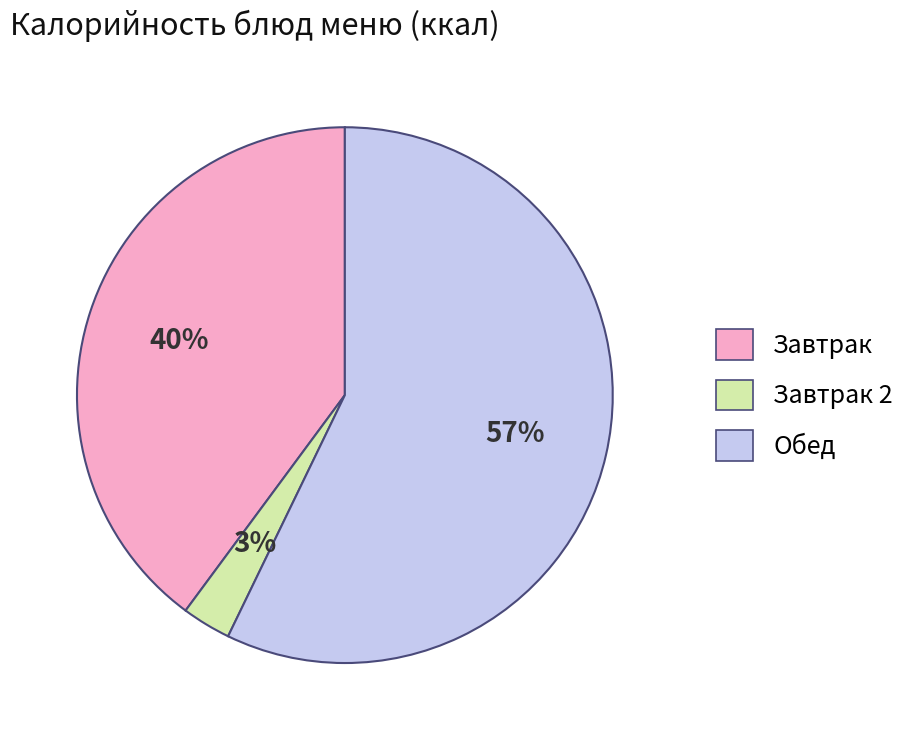

To the nearest percent, what is the average slice percentage?

33%